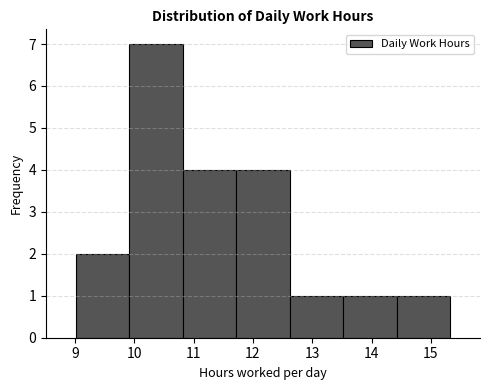

How tall is the bar that spans 9.0 to 9.9 on the x-axis? Neither the bar edges nor the heights are printed on the chart, so give them approximately, as read against the axes.

2